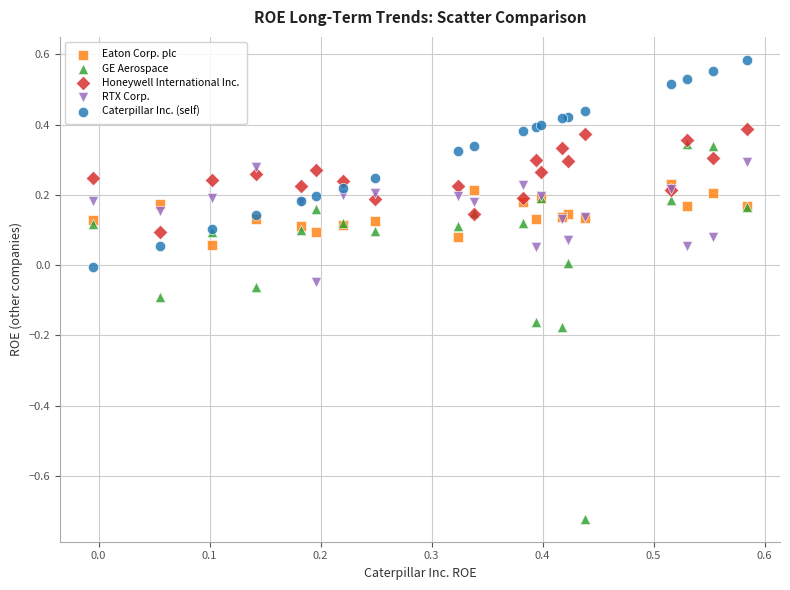

Which series contains the lowest Y value?

GE Aerospace